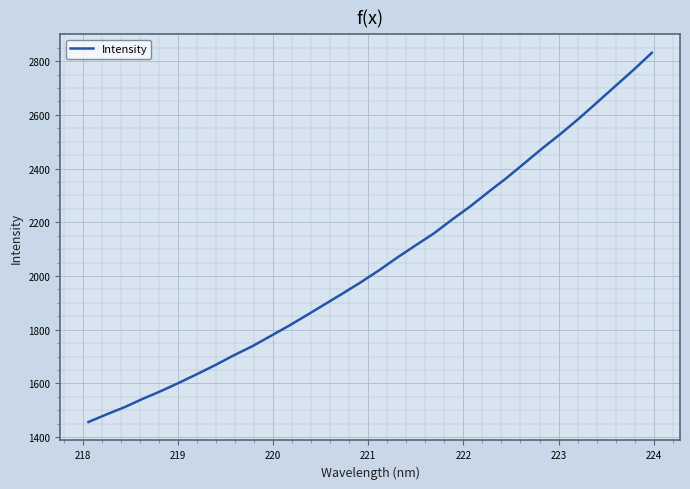

What is the maximum value shown in the chart?

2831.1